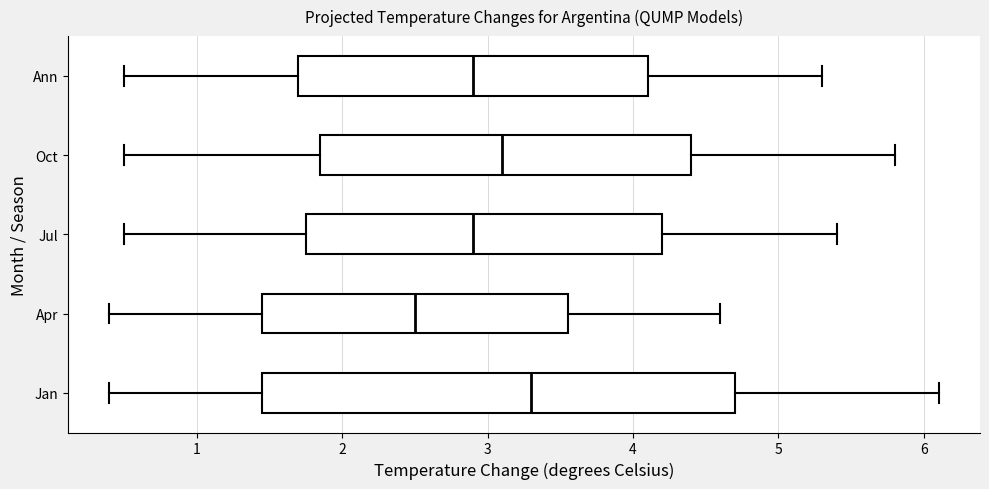

Which box's median line is the furthest to the left?

Apr